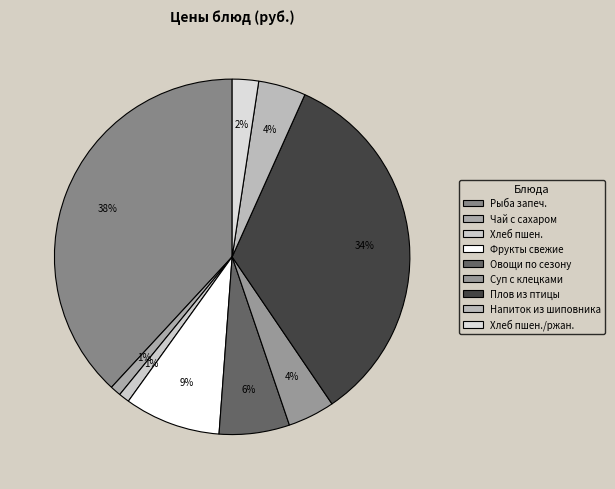

To the nearest percent, what is the difference between the largest and smallest slice percentages?

37%